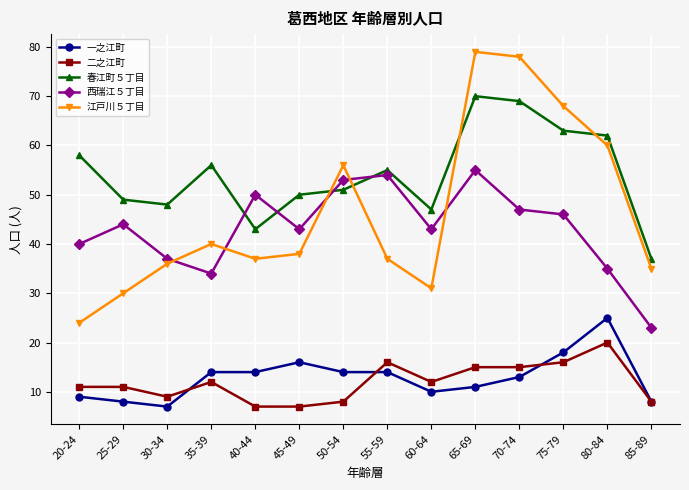

In 春江町５丁目, how many points are lower than both neighbors (excluding endpoints)?

3